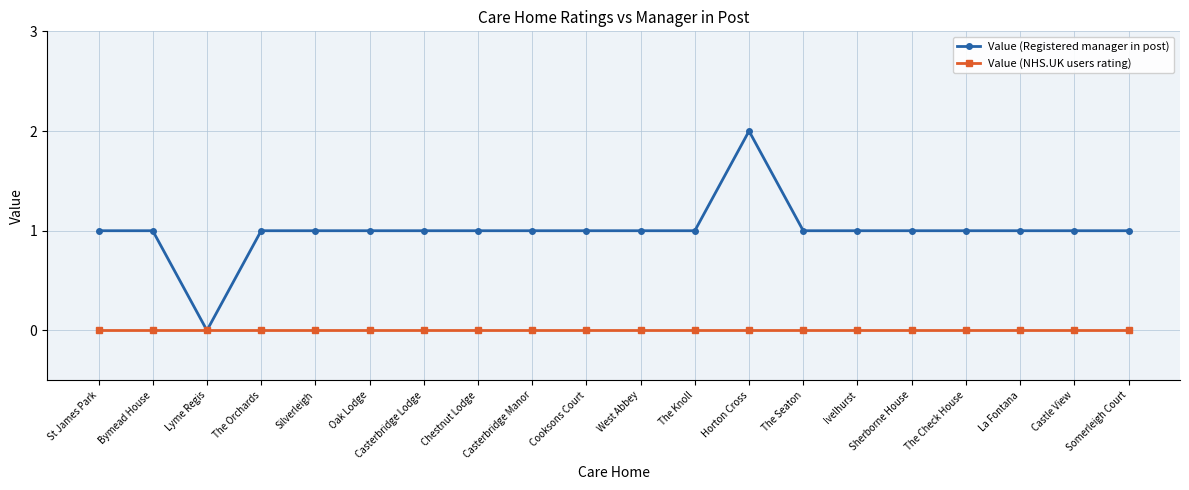

Rank the series by their average value, from highest to lowest.

Value (Registered manager in post), Value (NHS.UK users rating)